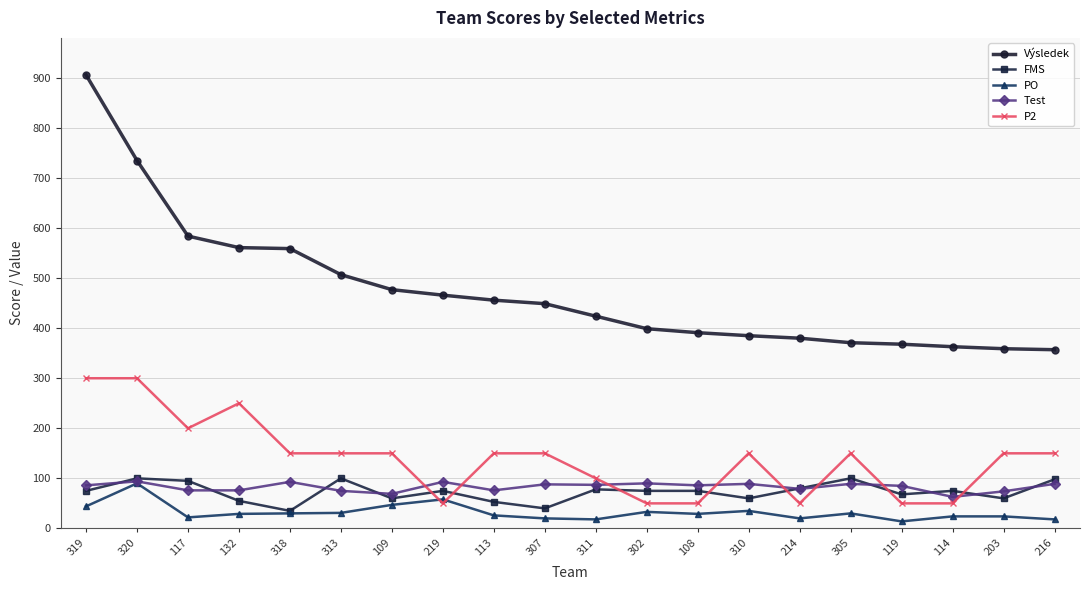

At which category is the sum across all series the highest?

319